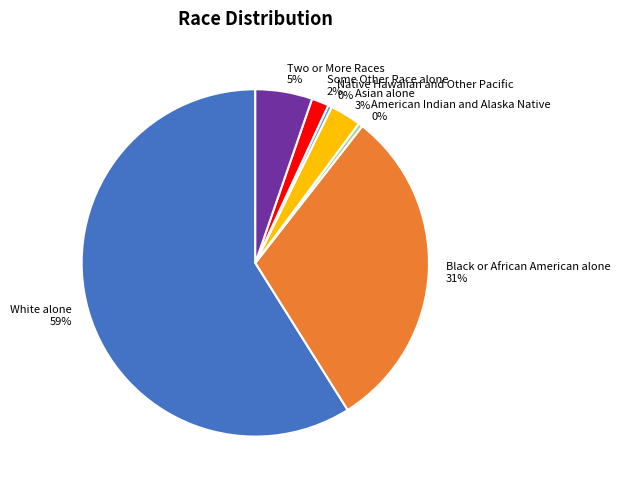

Do American Indian and Alaska Native and White alone together represent more than half of the pie?

Yes